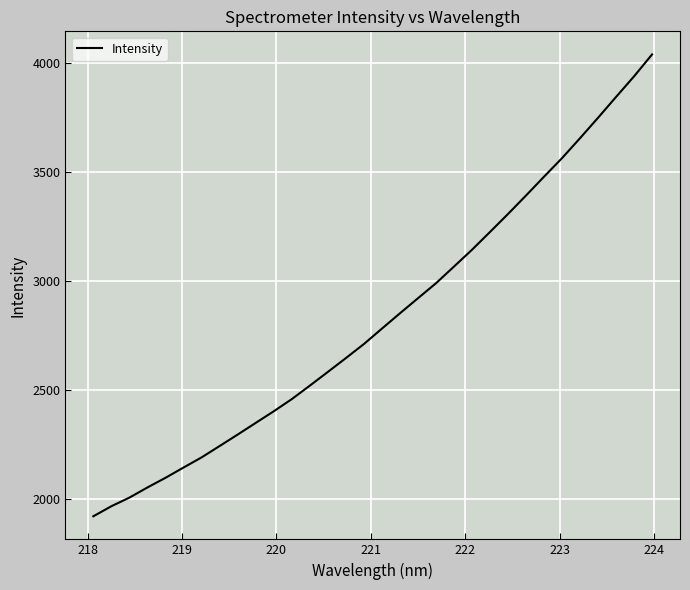

What is the minimum value shown in the chart?

1922.0